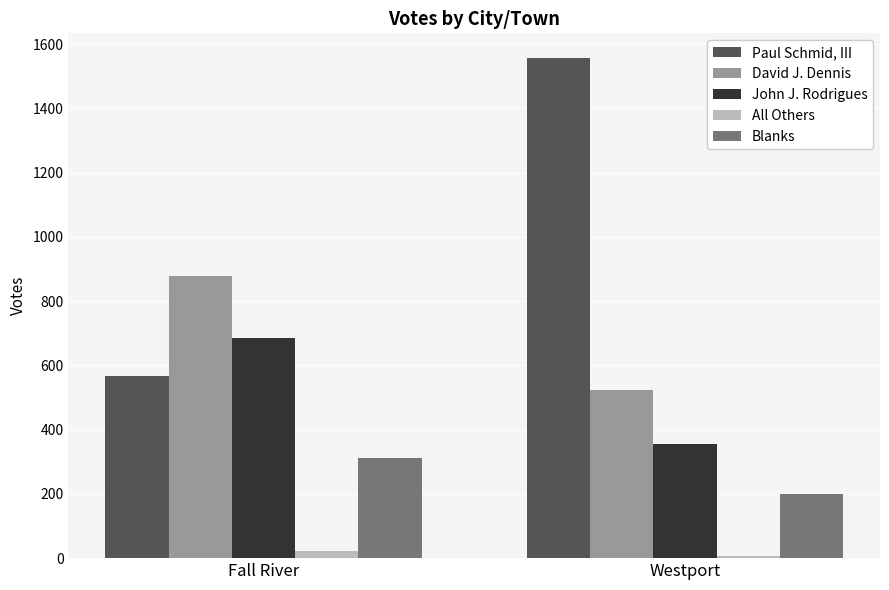

How many distinct data groups are displayed?

5